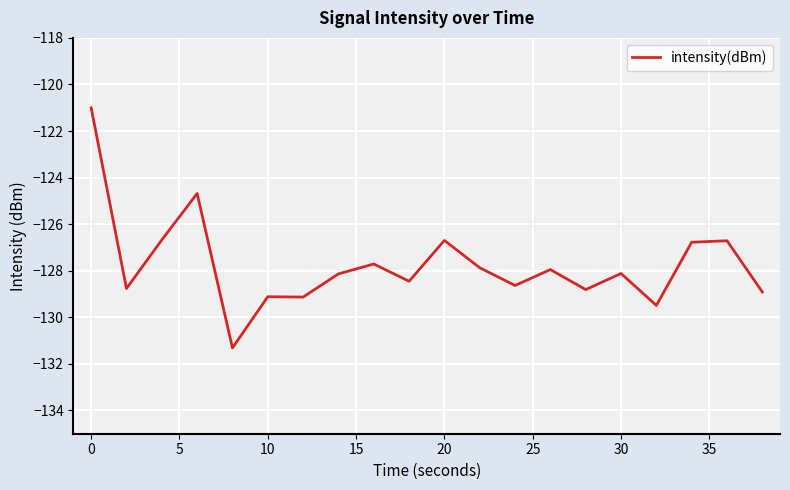

What is the minimum value shown in the chart?

-131.3